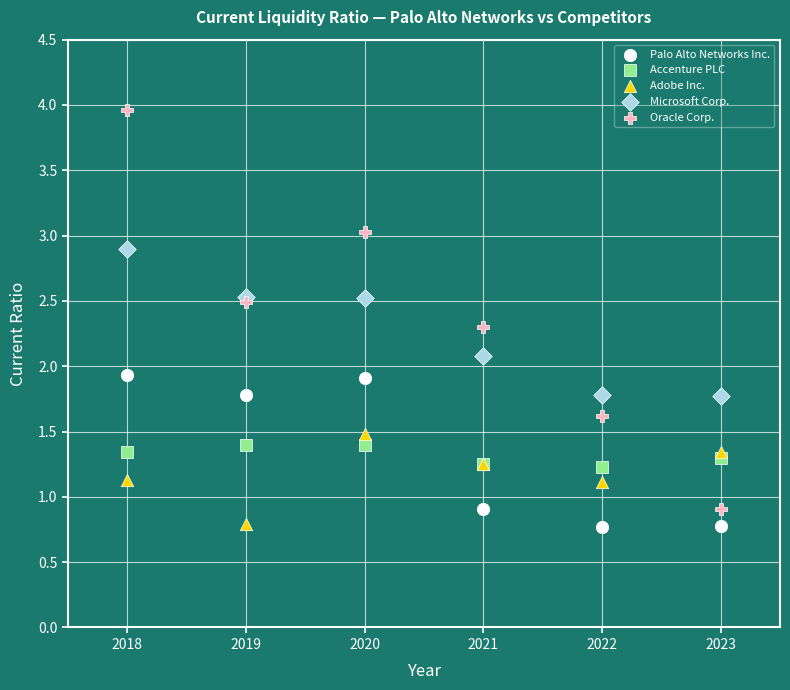

What is the X range (max minus min) for the scatter plot?

5.0